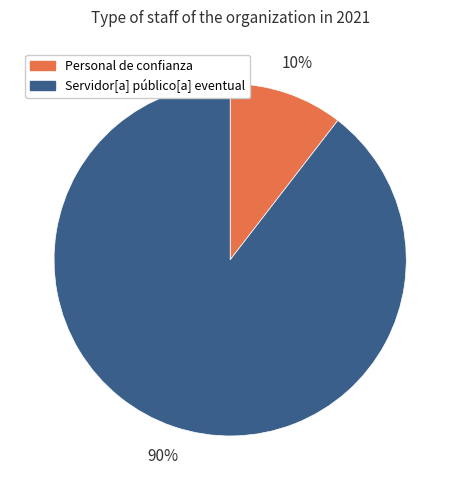

Which category has the biggest portion of the pie?

Servidor[a] público[a] eventual